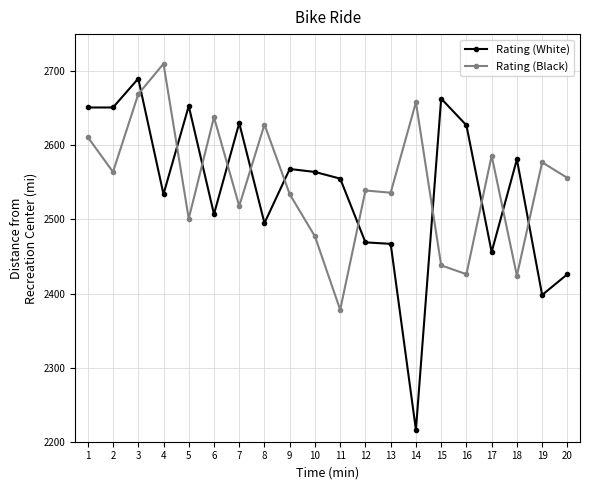

What is the value of the Rating (White) point at the 18th from the left?

2581